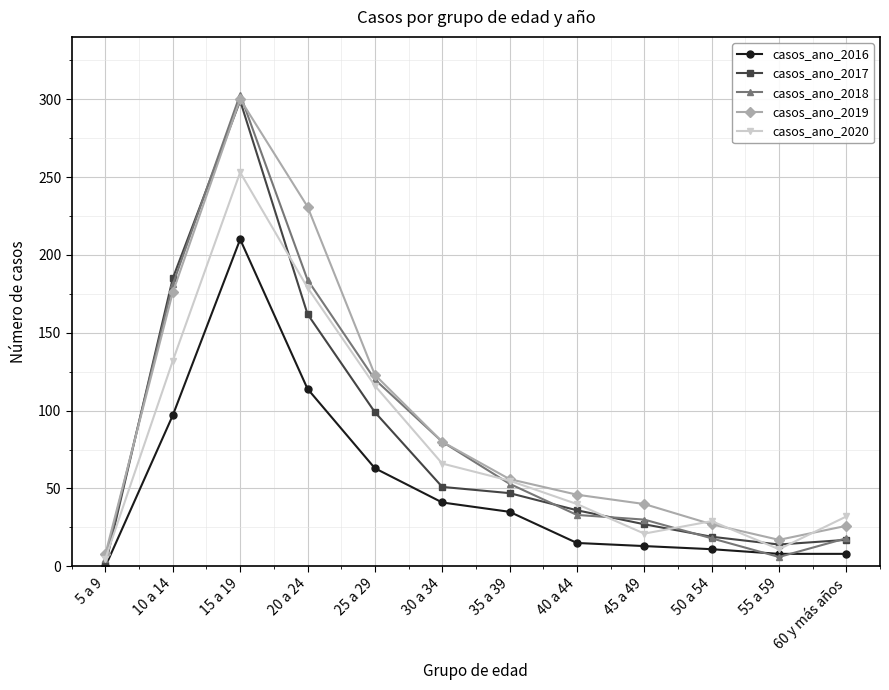

True or false: casos_ano_2019 and casos_ano_2016 intersect in this chart.

False